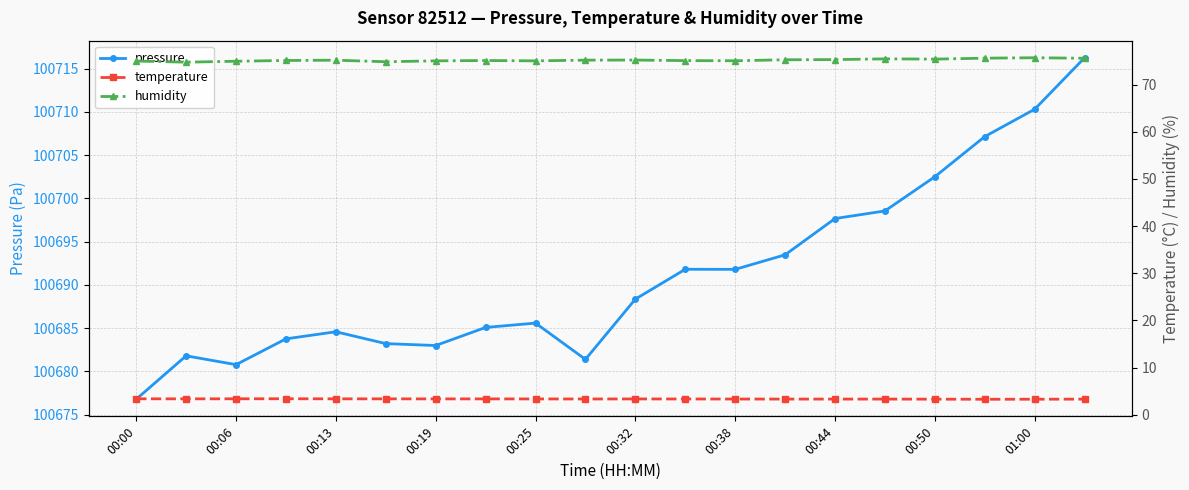

Reading left to right, transcribe all the data shown in this chart.

pressure: 100676.8	100681.8	100680.8	100683.8	100684.6	100683.2	100683.0	100685.1	100685.6	100681.4	100688.4	100691.8	100691.8	100693.5	100697.7	100698.6	100702.5	100707.1	100710.3	100716.2
temperature: 3.4	3.4	3.4	3.4	3.4	3.4	3.4	3.4	3.4	3.4	3.4	3.4	3.4	3.3	3.3	3.3	3.3	3.3	3.3	3.3
humidity: 75.0	74.8	75.0	75.1	75.2	74.8	75.0	75.1	75.0	75.2	75.2	75.1	75.0	75.3	75.3	75.5	75.4	75.6	75.7	75.6